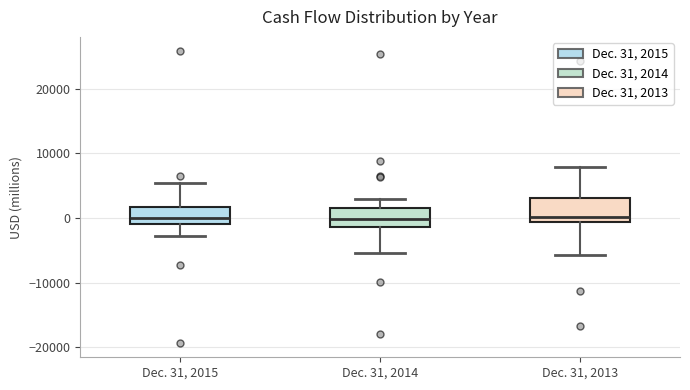

Reading left to right, transcribe this box plot: for each box, give where its median line is, the range the box spans, and where its two whiskers end, as read against the y-axis. The values are not printed on the chart, so give them approximately, as read against the axis.

Dec. 31, 2015: median 0, box -1000 to 2000, whiskers -3000 to 5000
Dec. 31, 2014: median 0, box -1000 to 2000, whiskers -5000 to 3000
Dec. 31, 2013: median 0, box -1000 to 3000, whiskers -6000 to 8000